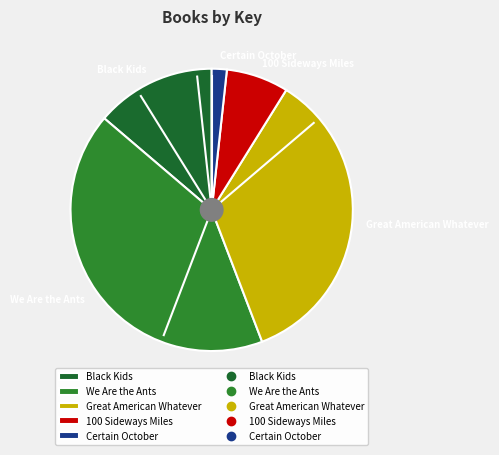

Rank the categories by value from highest to lowest.

We Are the Ants, Great American Whatever, Black Kids, 100 Sideways Miles, Certain October